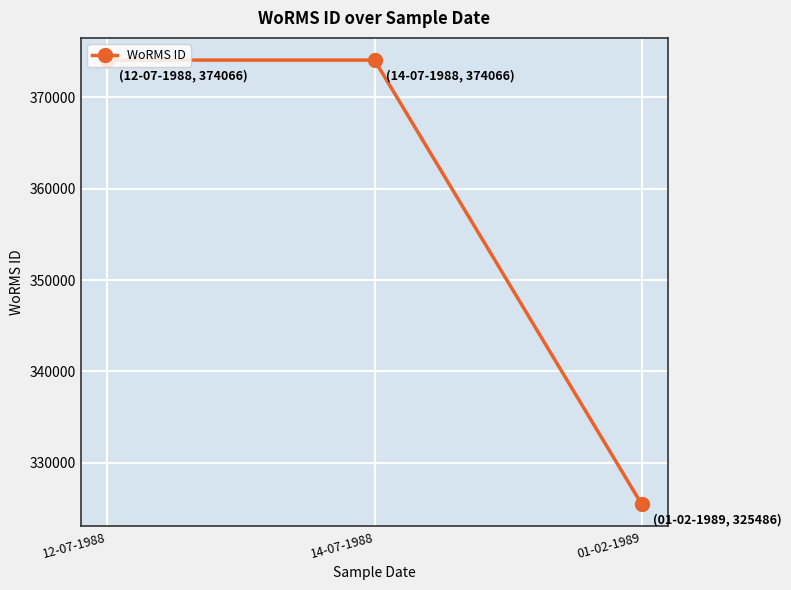

The value at 01-02-1989 is 559868. True or false?

False